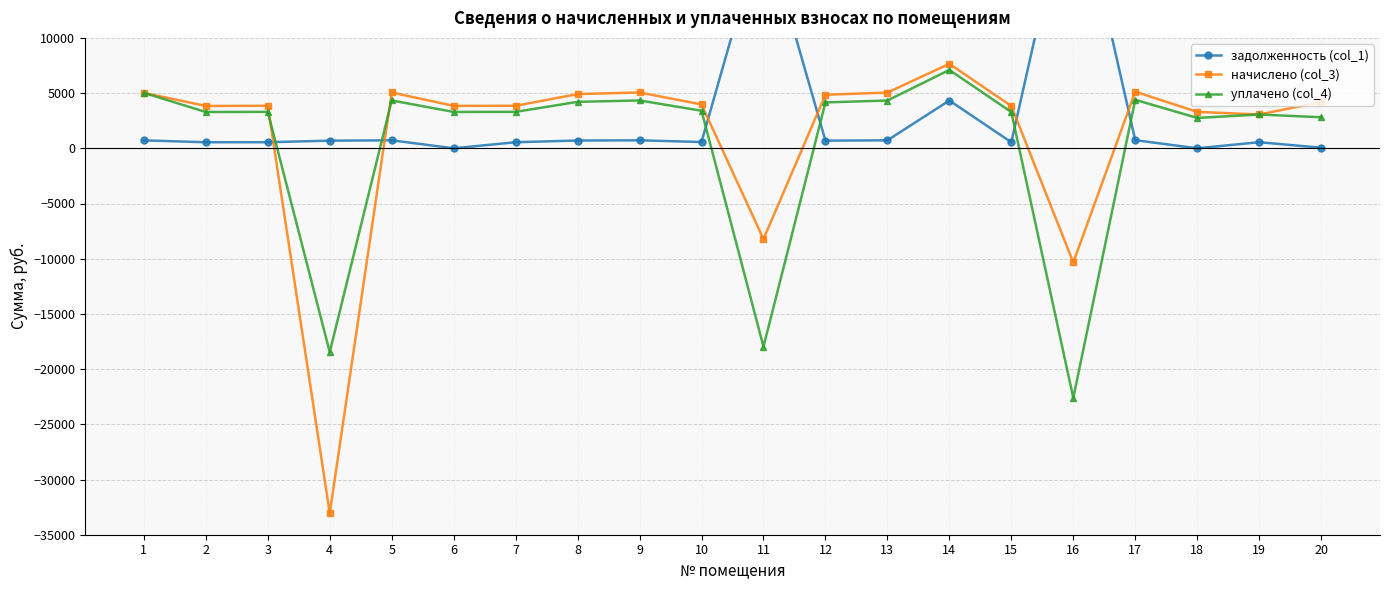

List the labels in order of задолженность (col_1) value, largest first.

16, 11, 14, 17, 5, 9, 13, 1, 8, 12, 4, 10, 3, 7, 19, 2, 15, 20, 6, 18